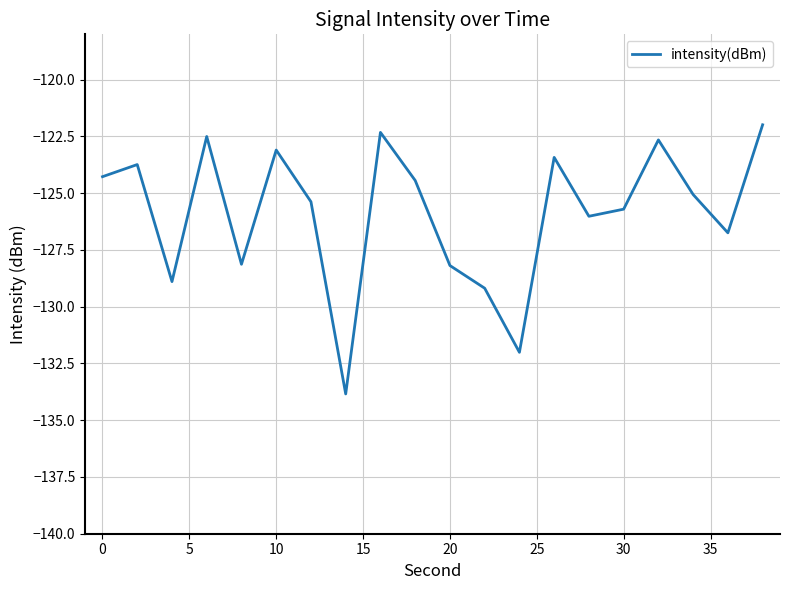

What is the minimum value shown in the chart?

-133.8